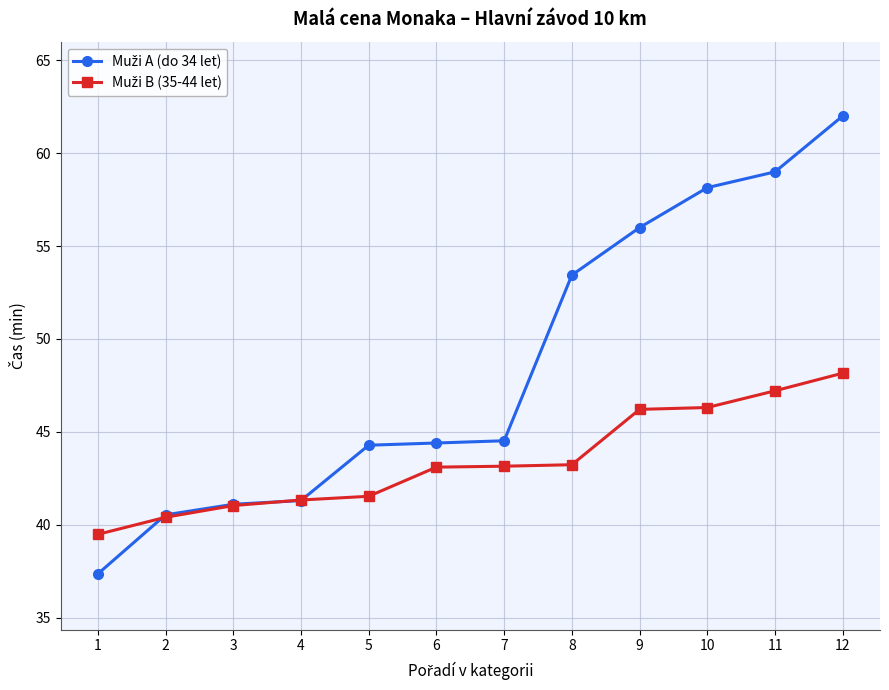

At which category is the sum across all series the highest?

12